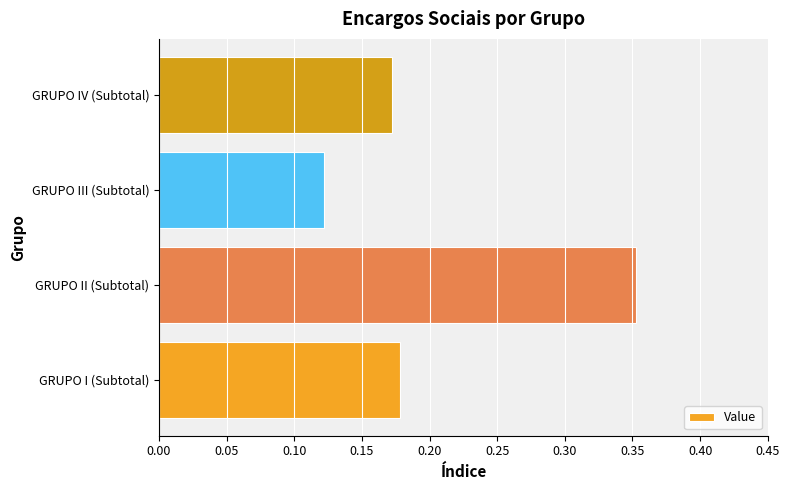

The value at GRUPO II (Subtotal) is 0.5. True or false?

False